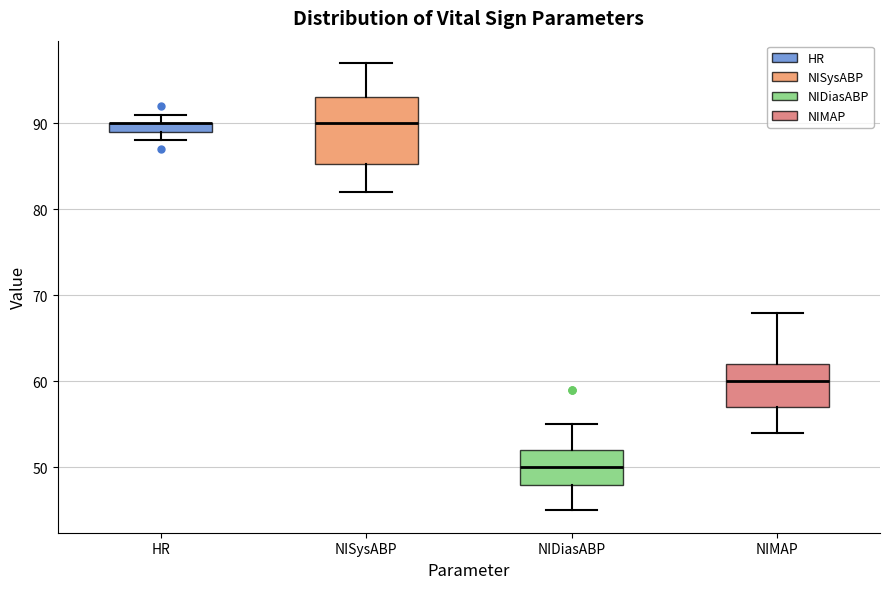

Comparing the boxes themselves (not the whiskers), which one is the tallest?

NISysABP